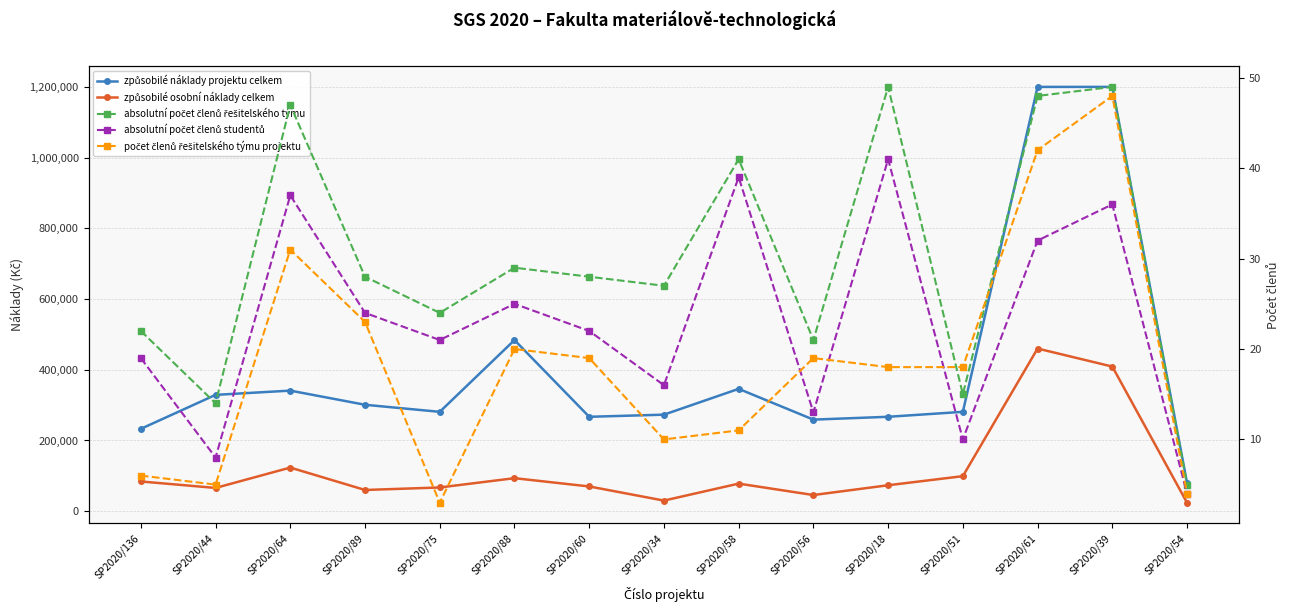

Reading left to right, extract all data points from this chart.

způsobilé náklady projektu celkem: 232904.0	329000.0	341000.0	301000.0	281000.0	484009.0	267000.0	273000.0	346000.0	259000.0	267000.0	281000.0	1200000.0	1200000.0	80000.0
způsobilé osobní náklady celkem: 84070.0	65800.0	123380.0	60000.0	67100.0	93380.1	69975.7	30000.0	78000.1	45704.0	73380.0	99084.0	459999.4	409011.8	24000.0
absolutní počet členů řešitelského týmu: 22.0	14.0	47.0	28.0	24.0	29.0	28.0	27.0	41.0	21.0	49.0	15.0	48.0	49.0	5.0
absolutní počet členů studentů: 19.0	8.0	37.0	24.0	21.0	25.0	22.0	16.0	39.0	13.0	41.0	10.0	32.0	36.0	4.0
počet členů řešitelského týmu projektu: 6.0	5.0	31.0	23.0	3.0	20.0	19.0	10.0	11.0	19.0	18.0	18.0	42.0	48.0	4.0